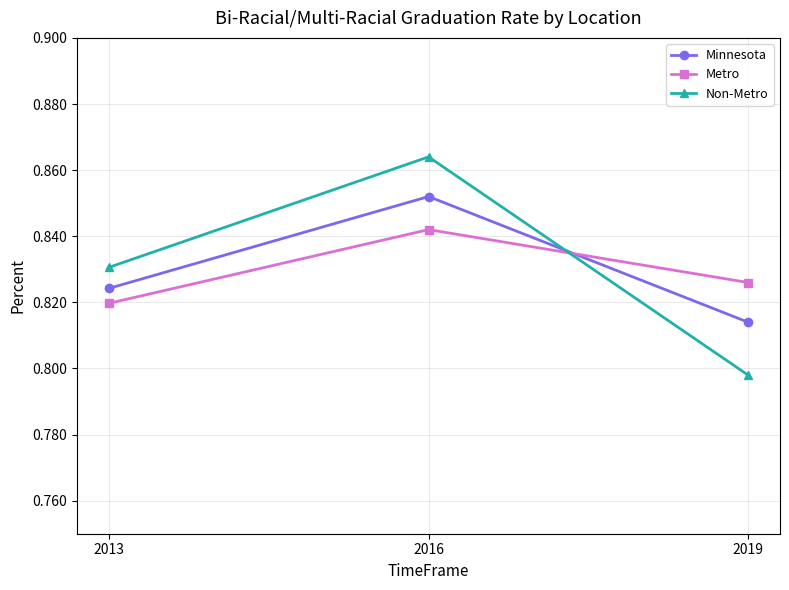

At which label is Metro closest to 0?

2013